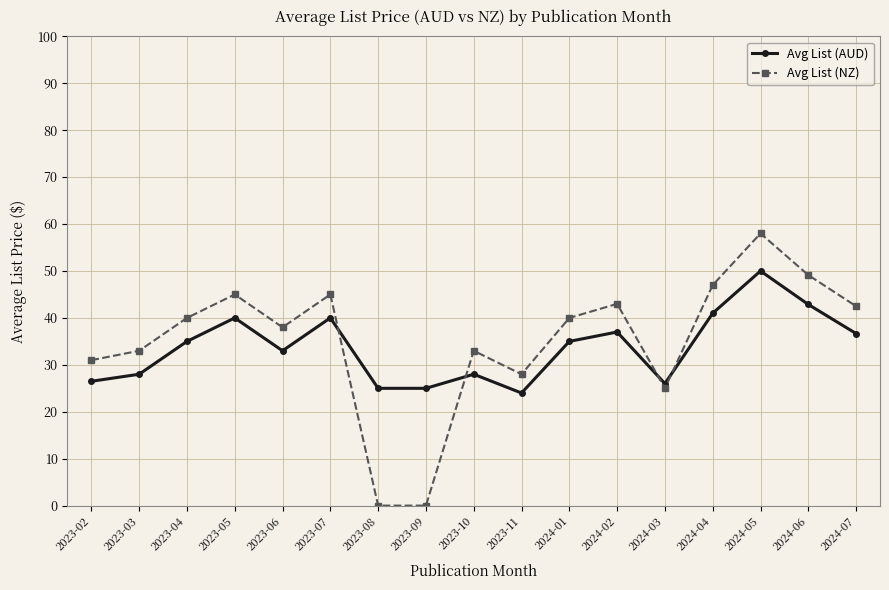

Between 2023-06 and 2023-11, which series saw the biggest shift?

Avg List (NZ)